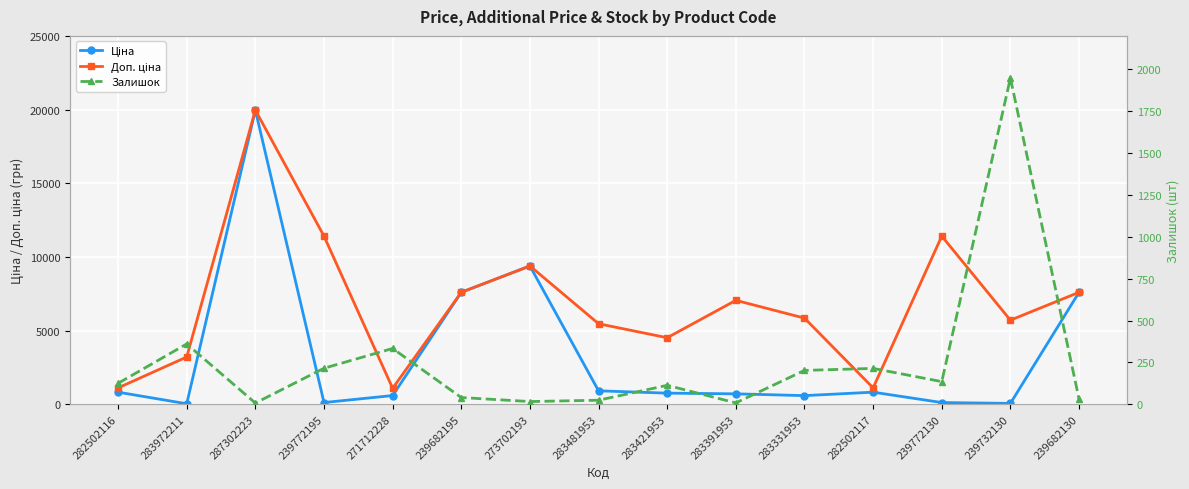

Reading left to right, transcribe all the data shown in this chart.

Ціна: 282502116=818.5	283972211=32.0	287302223=19964.2	239772195=114.1	271712228=589.9	239682195=7596.5	273702193=9384.0	283481953=910.4	283421953=752.2	283391953=705.1	283331953=584.4	282502117=818.5	239772130=114.1	239732130=57.0	239682130=7596.5
Доп. ціна: 282502116=1109.2	283972211=3205.0	287302223=19964.2	239772195=11410.0	271712228=1081.7	239682195=7596.5	273702193=9384.0	283481953=5462.3	283421953=4513.3	283391953=7051.3	283331953=5843.9	282502117=1109.2	239772130=11410.0	239732130=5705.0	239682130=7596.5
Залишок: 282502116=125.0	283972211=360.0	287302223=7.0	239772195=215.0	271712228=333.0	239682195=40.0	273702193=16.0	283481953=24.0	283421953=113.0	283391953=8.0	283331953=202.0	282502117=214.0	239772130=135.0	239732130=1948.0	239682130=31.0